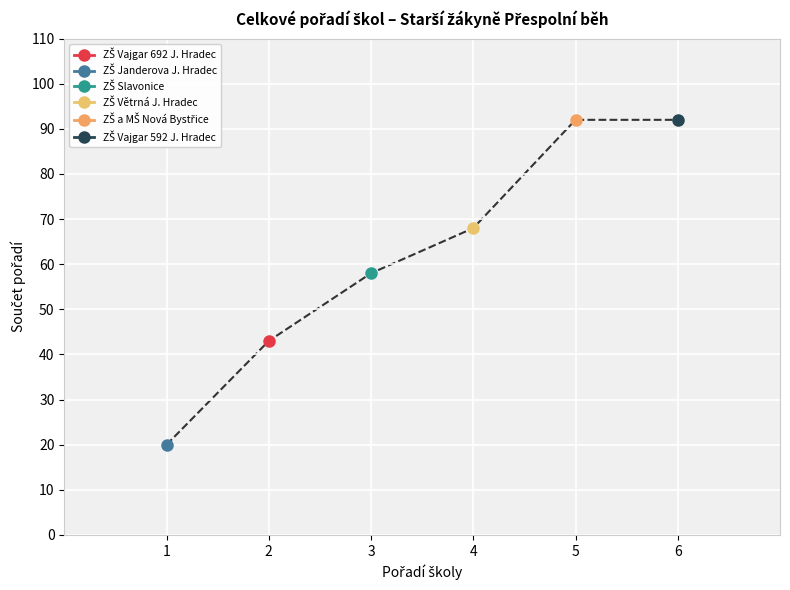

The value of ZŠ a MŠ Nová Bystřice at Součet is 47. True or false?

False